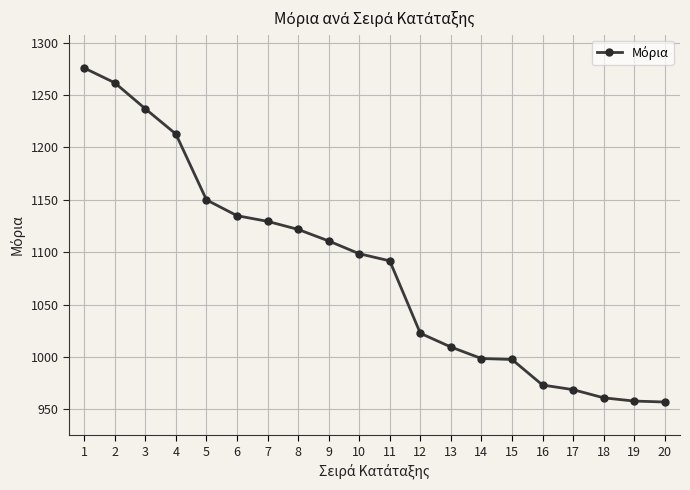

How many lines are shown in the chart?

1